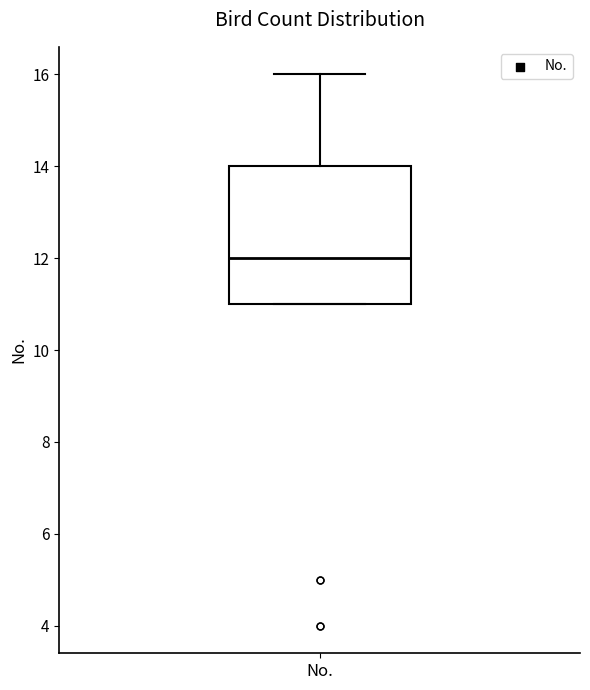

Read this box plot against the y-axis: the position of the median line, the range covered by the box, and the ends of both whiskers. The values are not printed on the chart, so give them approximately, as read against the axis.

median 12, box 11 to 14, whiskers 11 to 16